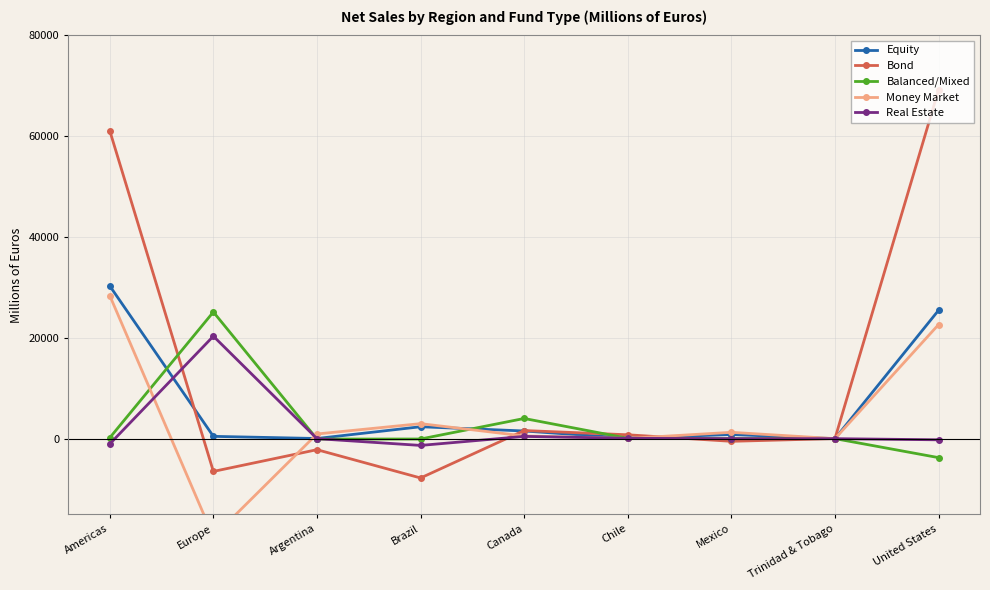

What is the total value across all series at Americas?

118913